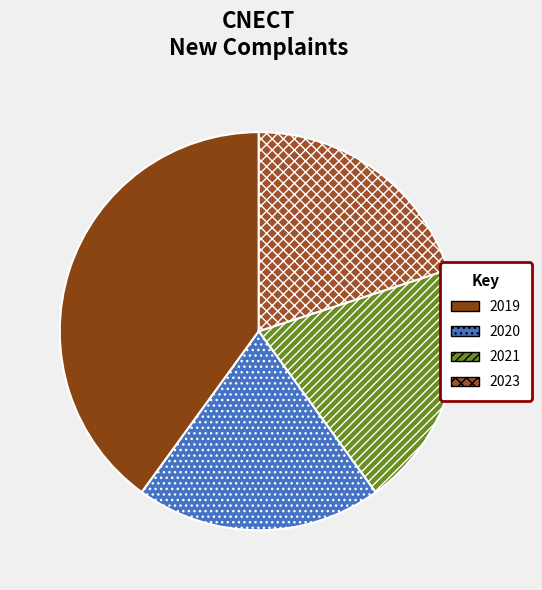

How many slices are in this pie chart?

4